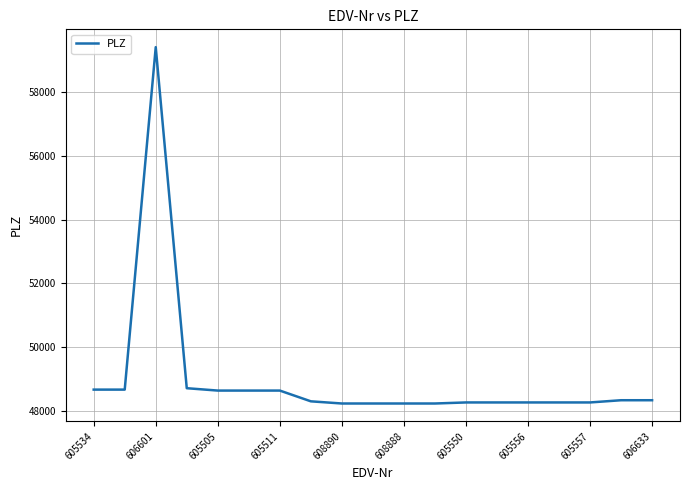

What is the maximum value shown in the chart?

59387